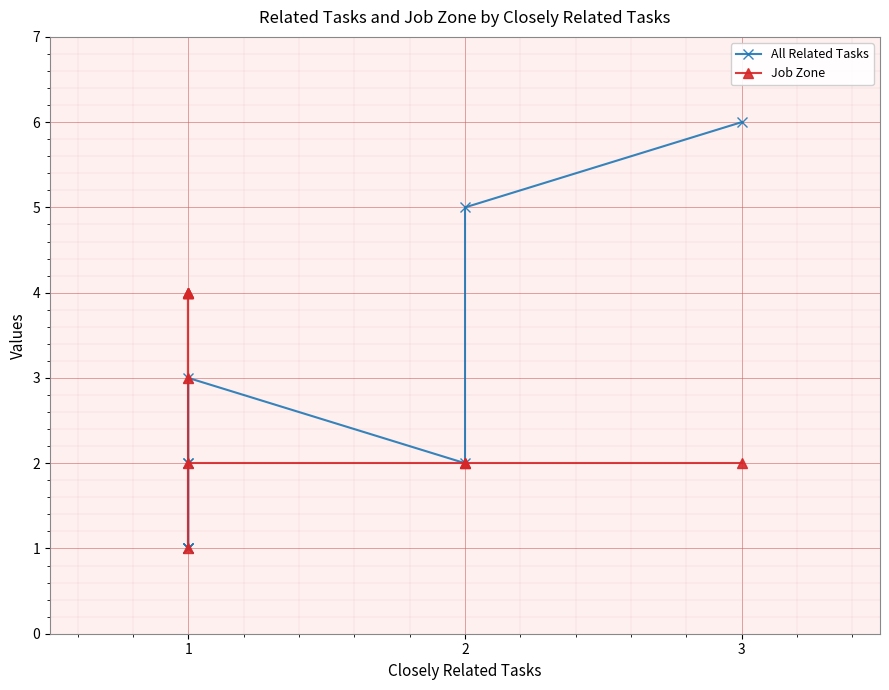

In All Related Tasks, how many points are lower than both neighbors (excluding endpoints)?

1